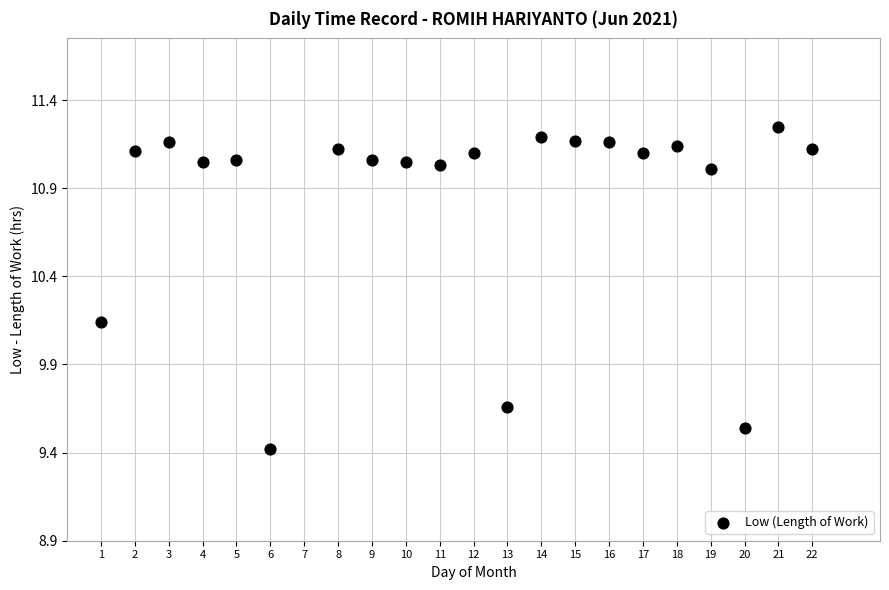

What is the range of Y values (max minus min)?

1.8